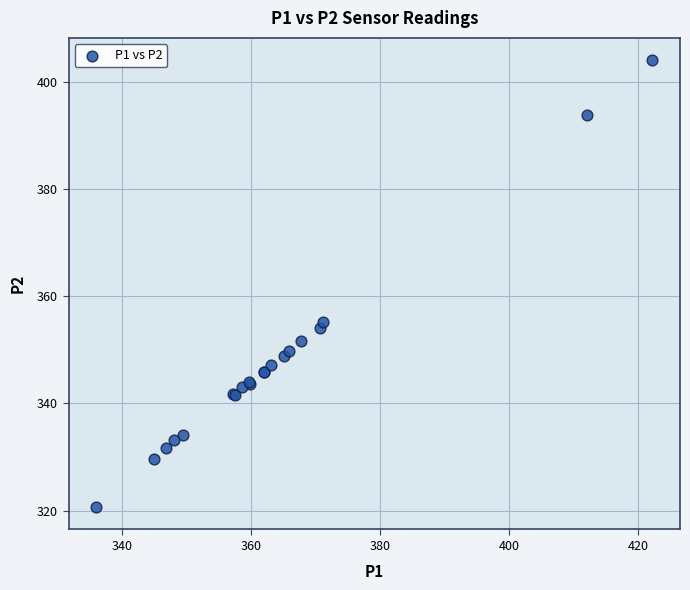

What Y value in the scatter plot is closest to 362?

355.1